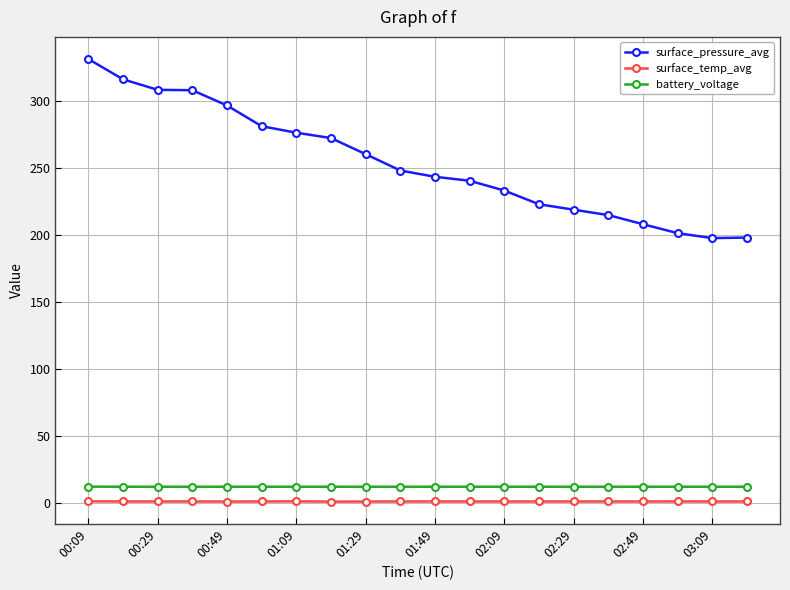

What is the sum of all surface_pressure_avg values?

5071.6